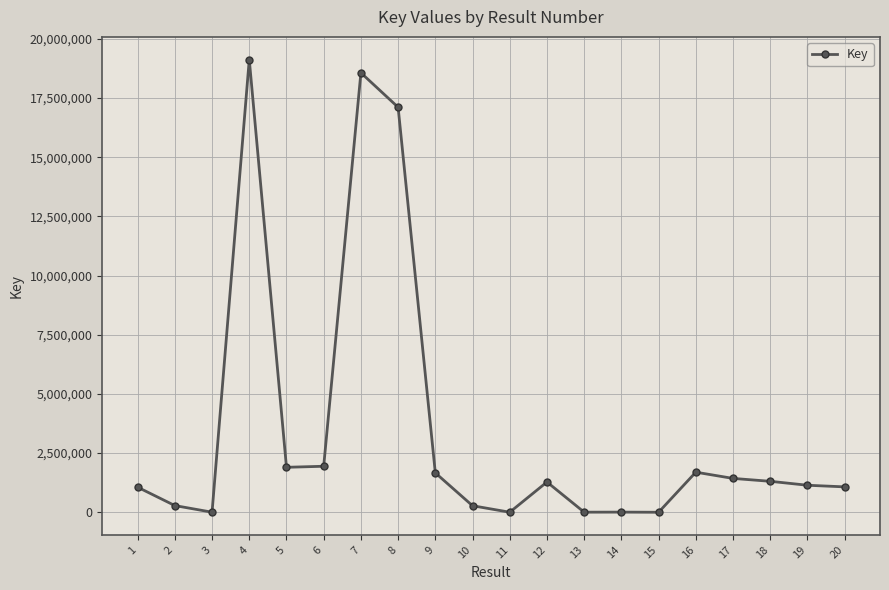

What is the maximum value shown in the chart?

19125864